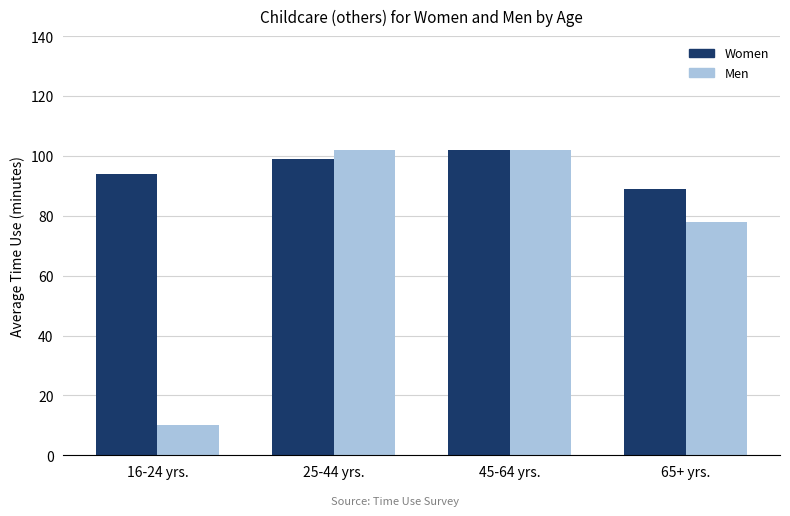

List the series in order of their overall mean, lowest first.

Men, Women